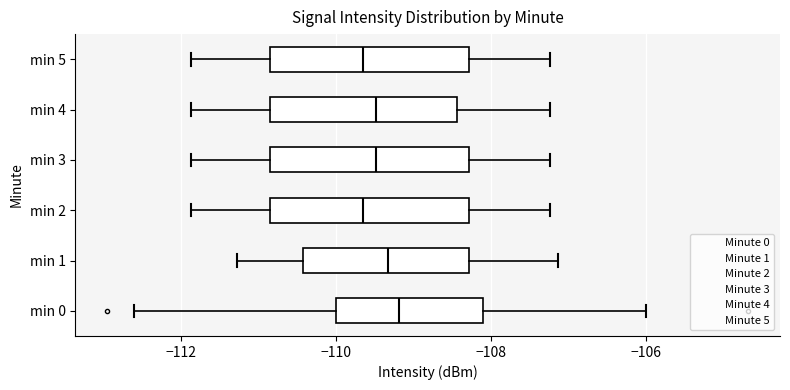

Where does the right whisker of the box for min 2 end on the x-axis? The values are not printed on the chart, so give them approximately, as read against the axis.

-107.2